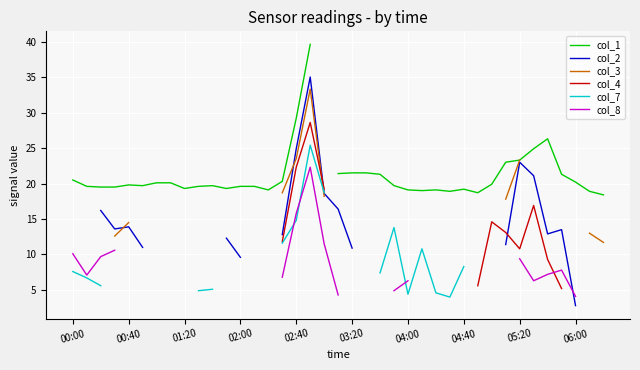

What is the highest value of the col_7 series?

25.4